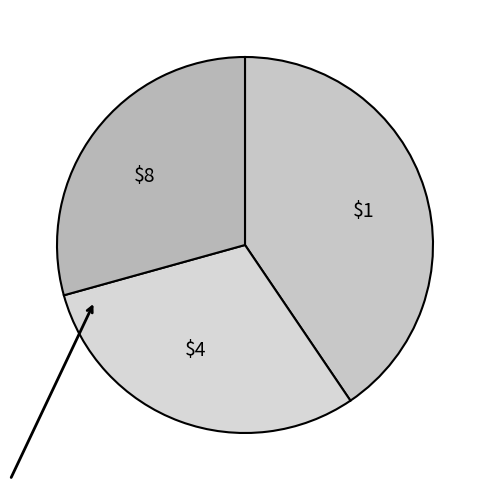

The $8 slice represents 18% of the pie. True or false?

False